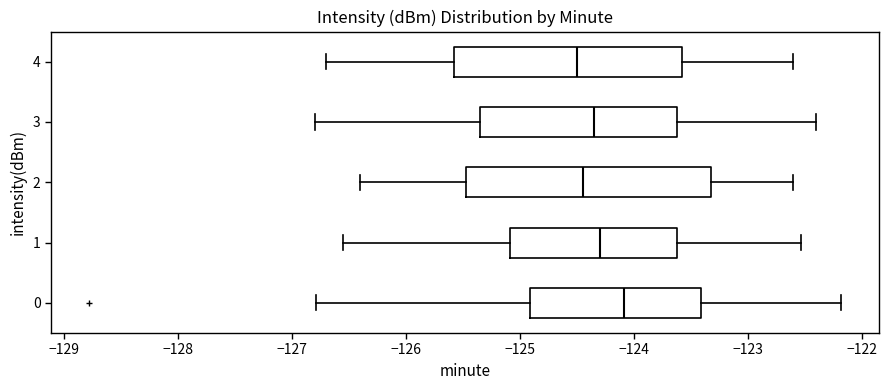

Where does the right whisker of the box at y = 1 end on the x-axis? The values are not printed on the chart, so give them approximately, as read against the axis.

-122.5